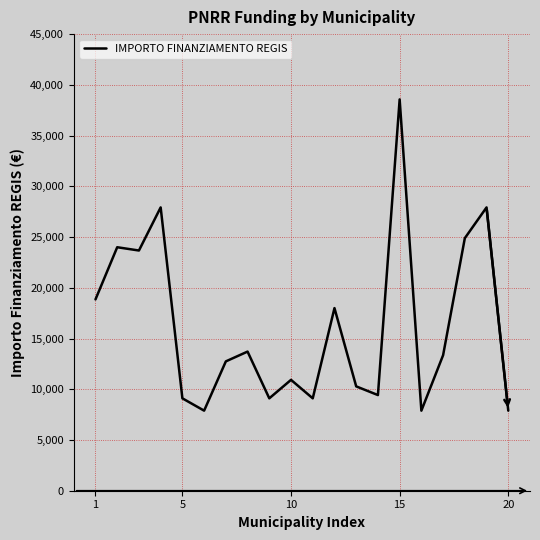

What is the minimum value shown in the chart?

7891